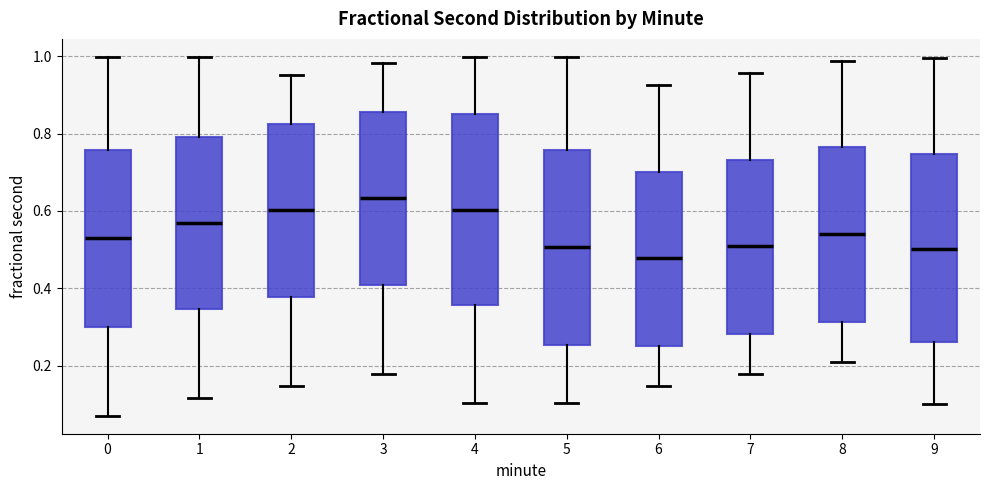

Reading left to right, transcribe this box plot: for each box, give where its median line is, the range the box spans, and where its two whiskers end, as read against the y-axis. The values are not printed on the chart, so give them approximately, as read against the axis.

0: median 0.54, box 0.30 to 0.76, whiskers 0.08 to 1.00
1: median 0.56, box 0.34 to 0.80, whiskers 0.12 to 1.00
2: median 0.60, box 0.38 to 0.82, whiskers 0.14 to 0.96
3: median 0.64, box 0.40 to 0.86, whiskers 0.18 to 0.98
4: median 0.60, box 0.36 to 0.86, whiskers 0.10 to 1.00
5: median 0.50, box 0.26 to 0.76, whiskers 0.10 to 1.00
6: median 0.48, box 0.26 to 0.70, whiskers 0.14 to 0.92
7: median 0.50, box 0.28 to 0.74, whiskers 0.18 to 0.96
8: median 0.54, box 0.32 to 0.76, whiskers 0.22 to 0.98
9: median 0.50, box 0.26 to 0.74, whiskers 0.10 to 1.00